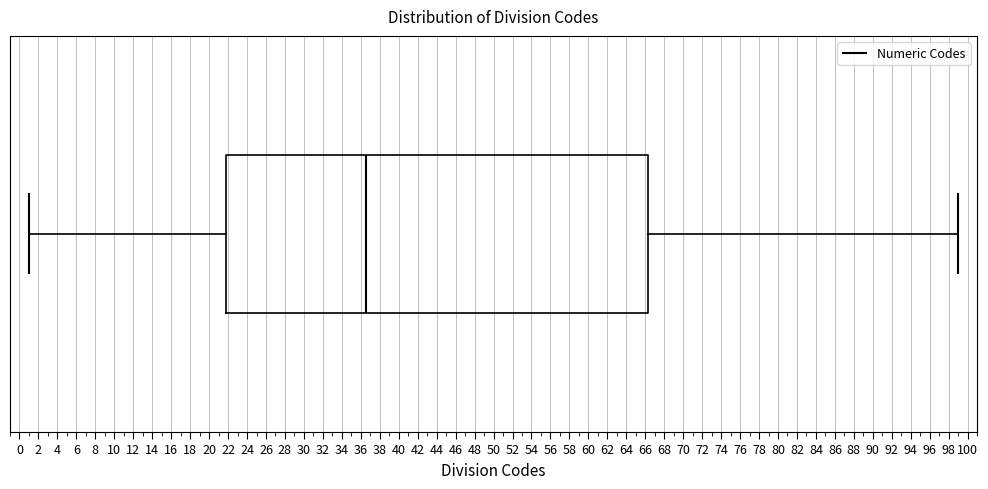

Read this box plot against the x-axis: the position of the median line, the range covered by the box, and the ends of both whiskers. The values are not printed on the chart, so give them approximately, as read against the axis.

median 36.6, box 21.8 to 66.2, whiskers 1.0 to 99.0